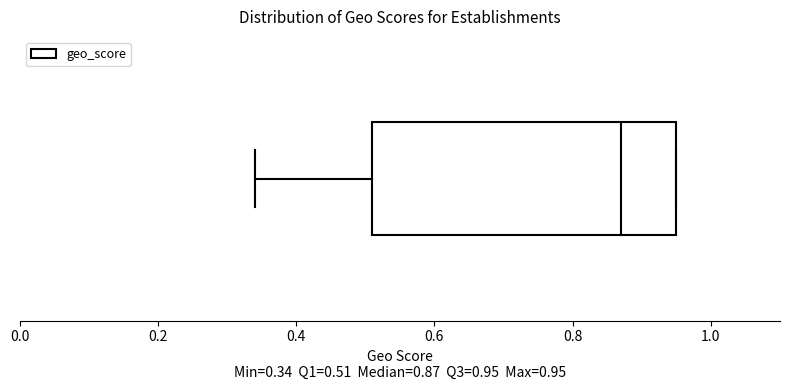

Transcribe this box plot: give where the median line is, the range the box spans, and where the two whiskers end, as read against the x-axis. The values are not printed on the chart, so give them approximately, as read against the axis.

median 0.88, box 0.52 to 0.96, whiskers 0.34 to 0.96